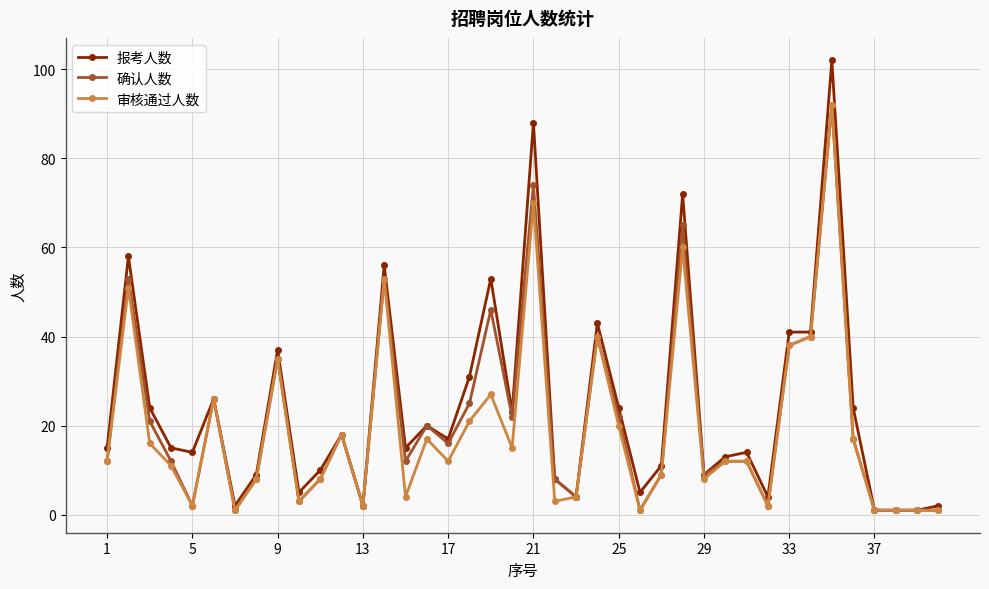

What is the average value of the 审核通过人数 series?

19